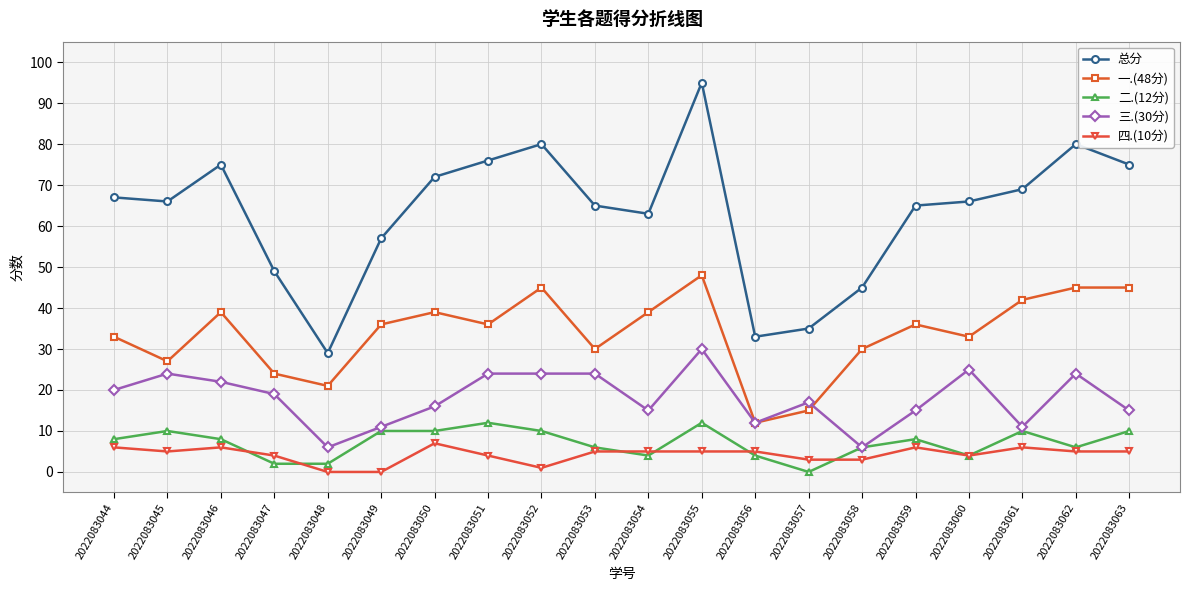

True or false: 四.(10分) has more than 0 interior local peaks.

True